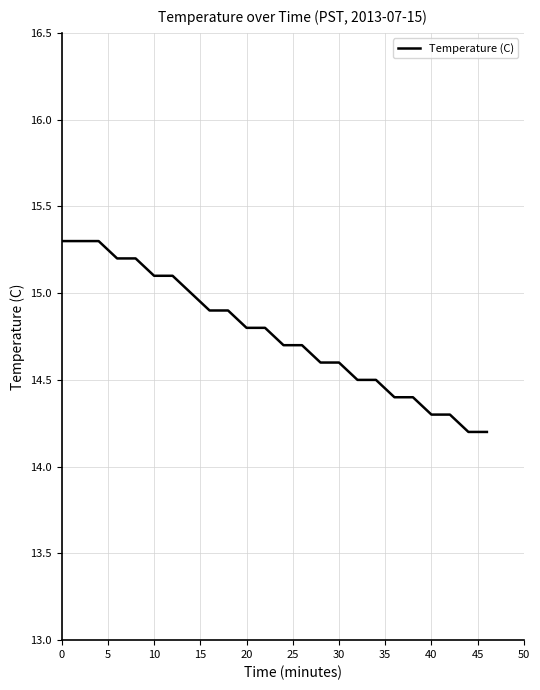

What is the difference between the maximum and minimum values?

1.1